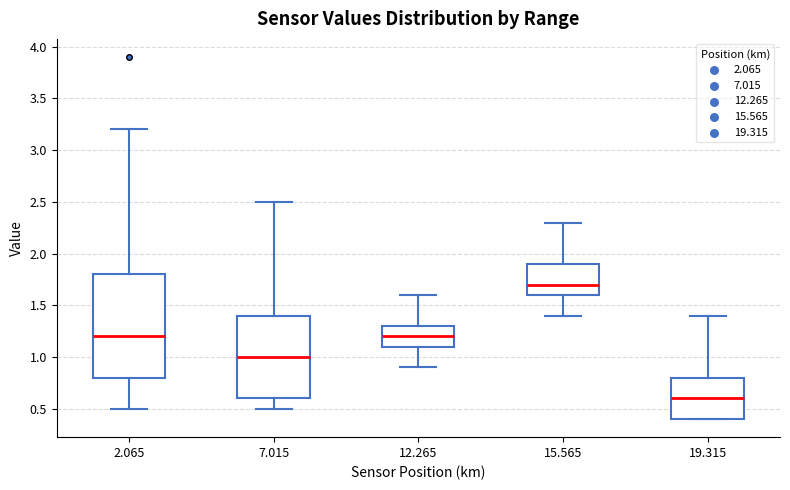

Reading left to right, transcribe this box plot: for each box, give where its median line is, the range the box spans, and where its two whiskers end, as read against the y-axis. The values are not printed on the chart, so give them approximately, as read against the axis.

2.065: median 1.2, box 0.8 to 1.8, whiskers 0.5 to 3.2
7.015: median 1.0, box 0.6 to 1.4, whiskers 0.5 to 2.5
12.265: median 1.2, box 1.1 to 1.3, whiskers 0.9 to 1.6
15.565: median 1.7, box 1.6 to 1.9, whiskers 1.4 to 2.3
19.315: median 0.6, box 0.4 to 0.8, whiskers 0.4 to 1.4